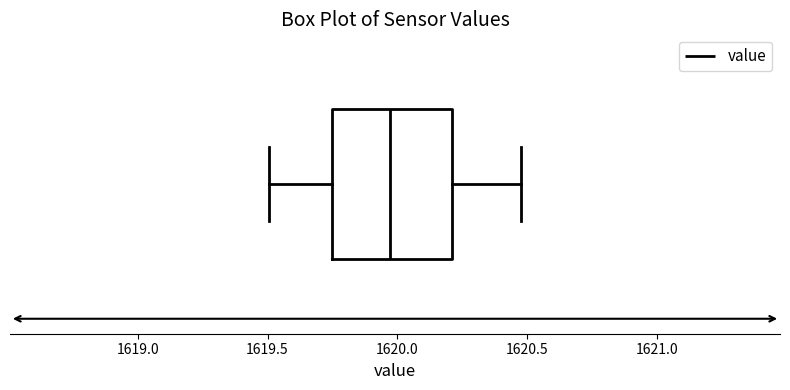

Transcribe this box plot: give where the median line is, the range the box spans, and where the two whiskers end, as read against the x-axis. The values are not printed on the chart, so give them approximately, as read against the axis.

median 1619.95, box 1619.75 to 1620.20, whiskers 1619.50 to 1620.50